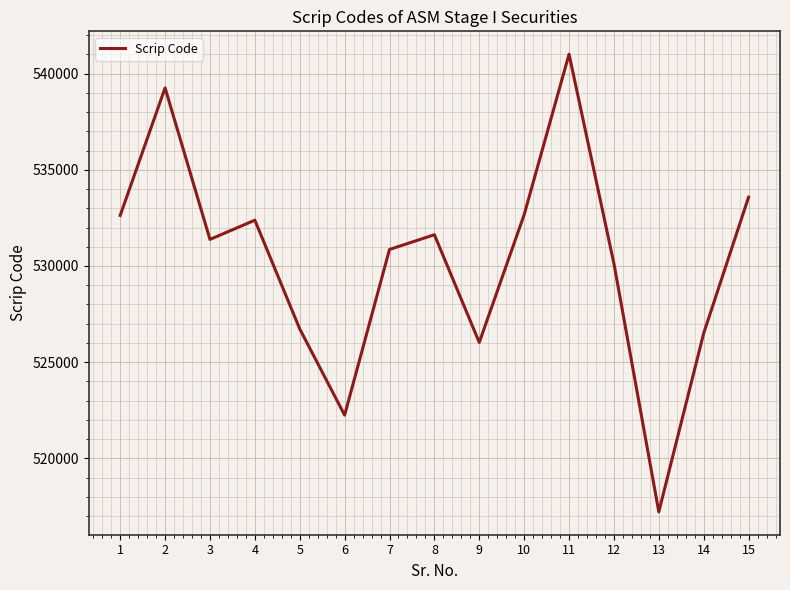

What is the sum of all values?

7954237